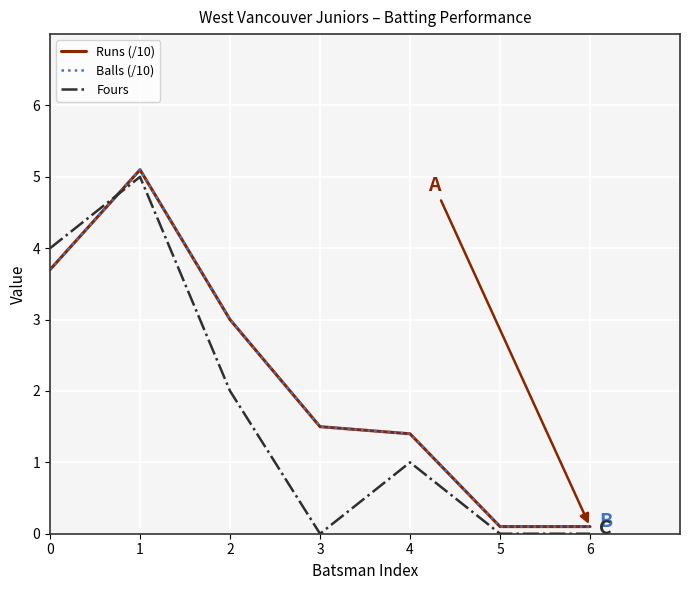

How many intersections are there between Fours and Balls (/10)?

1